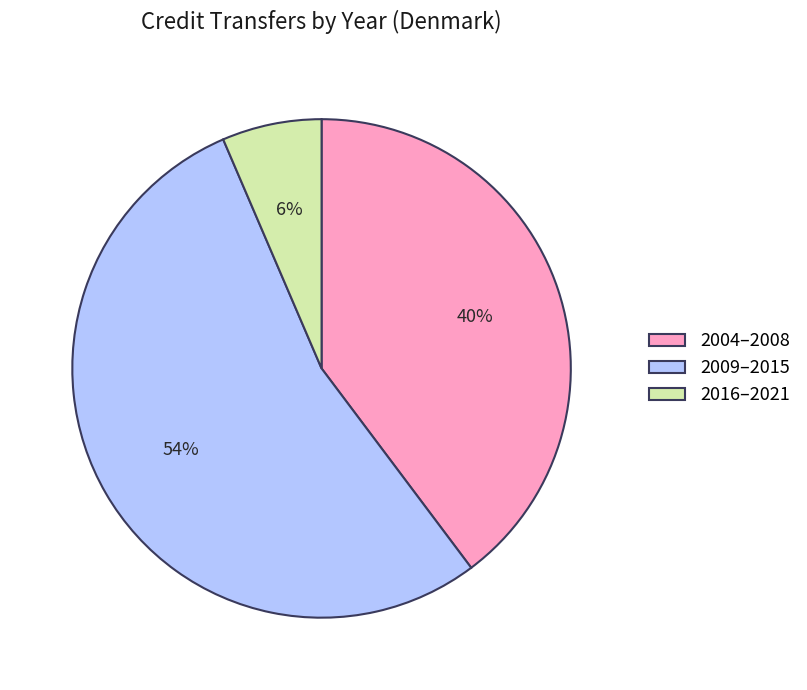

What percentage is the 2004–2008 slice, to the nearest percent?

40%